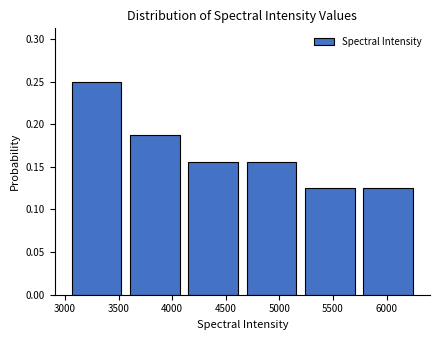

What is the height of the bar covering 4100 to 4650 on the x-axis? Neither the bar edges nor the heights are printed on the chart, so give them approximately, as read against the axes.

0.155